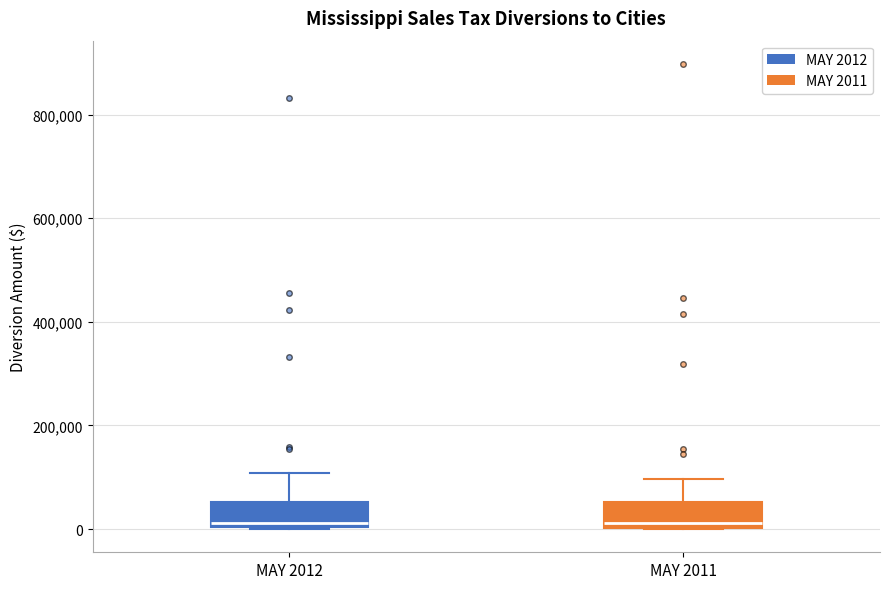

Reading left to right, transcribe this box plot: for each box, give where its median line is, the range the box spans, and where its two whiskers end, as read against the y-axis. The values are not printed on the chart, so give them approximately, as read against the axis.

MAY 2012: median 20000, box 0 to 60000, whiskers 0 to 100000
MAY 2011: median 20000, box 0 to 60000, whiskers 0 to 100000